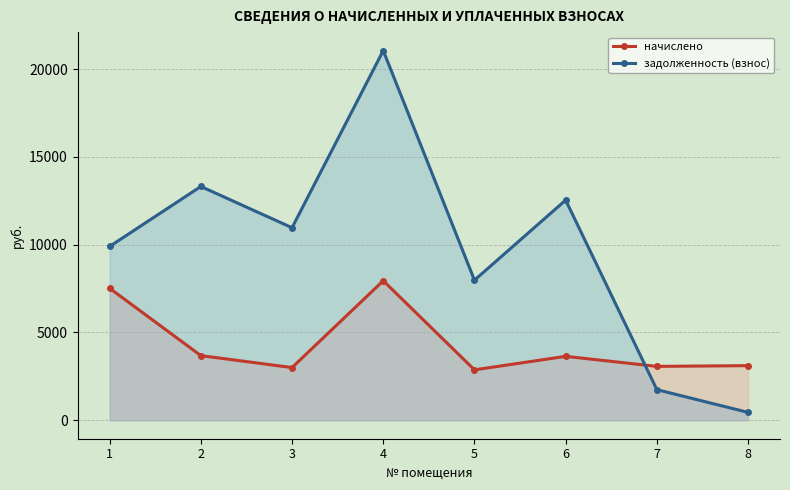

In начислено, how many points are lower than both neighbors (excluding endpoints)?

3